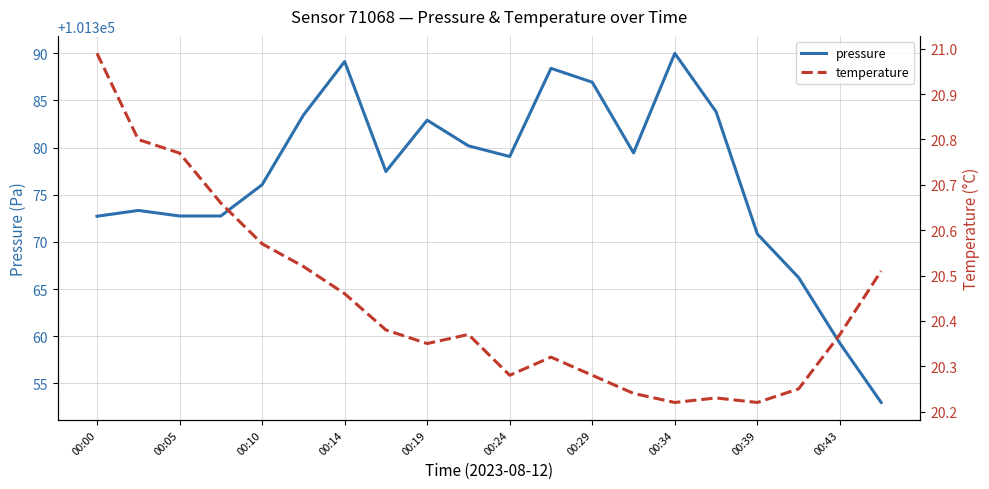

True or false: pressure and temperature cross at least once.

False